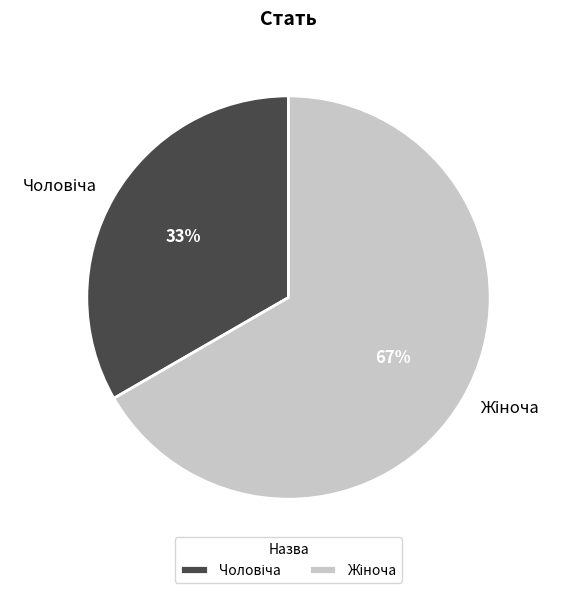

How many segments does this pie chart have?

2